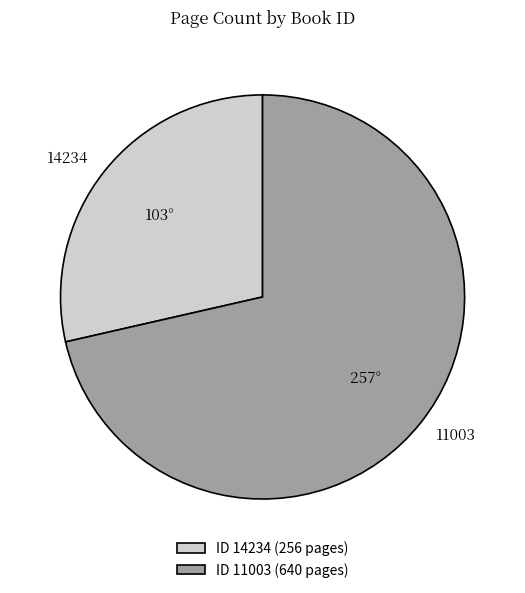

Approximately how many times larger is the value at 14234 compared to 11003?

0.4